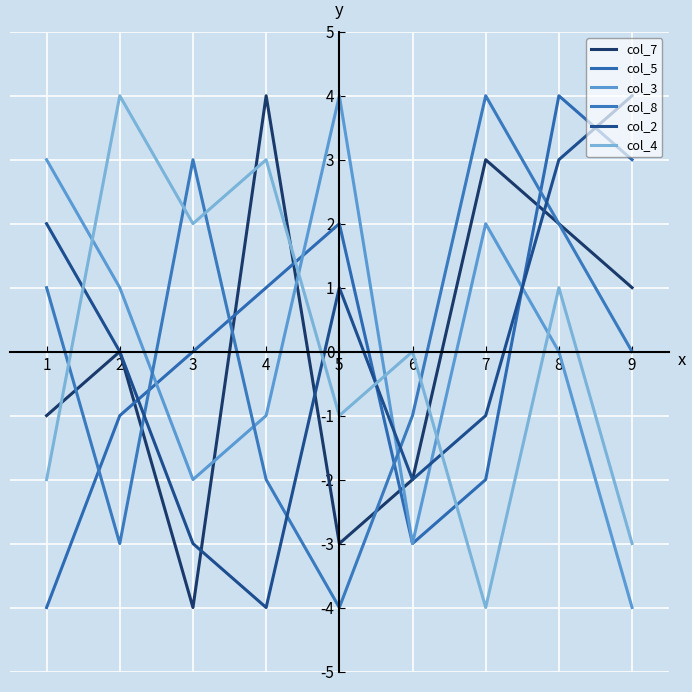

How many lines are shown in the chart?

6